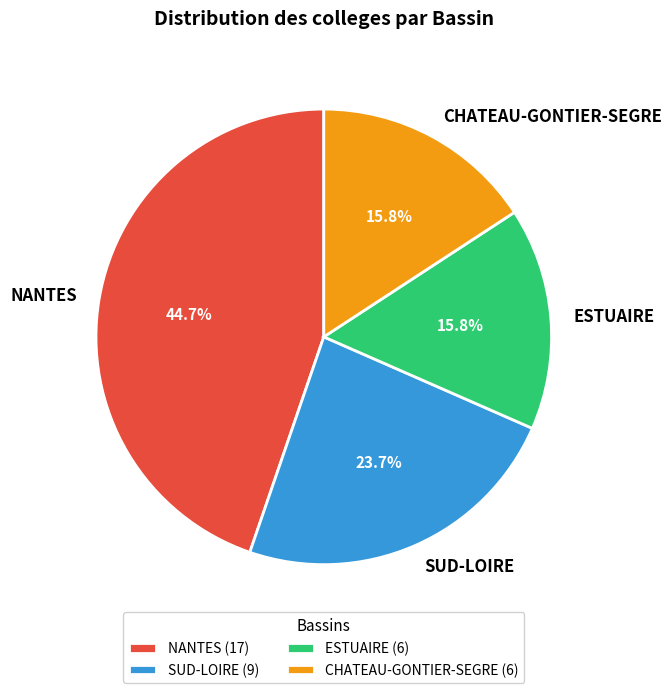

What is the ratio of the value at ESTUAIRE to the value at NANTES?

0.4